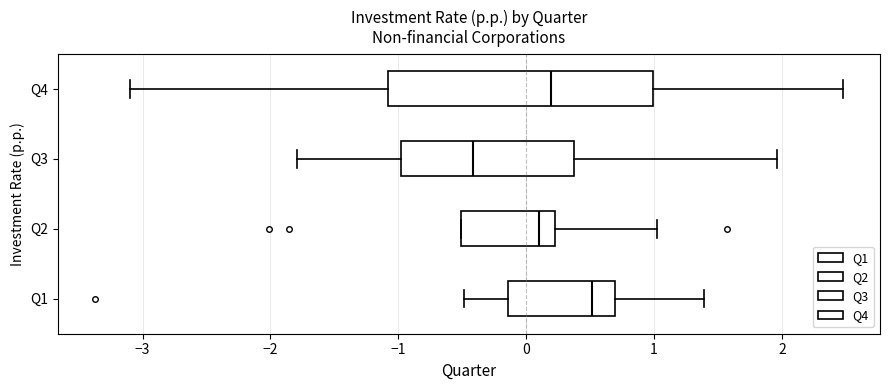

Which box's median line is the furthest to the left?

Q3